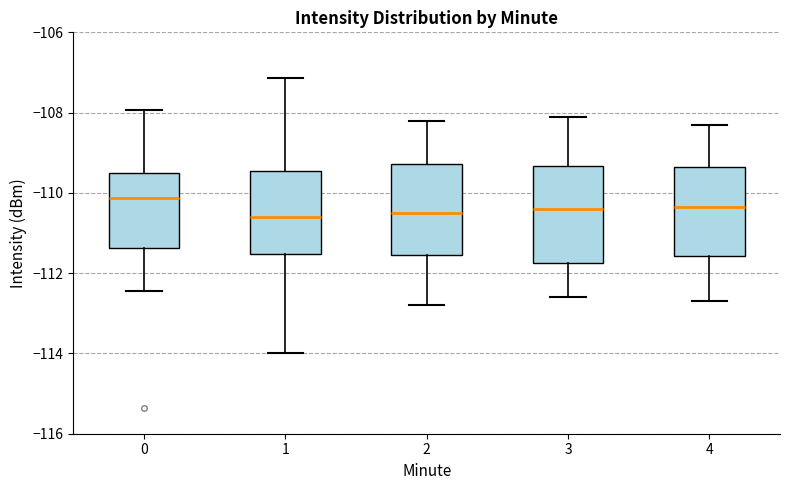

Which box has the highest median line?

0